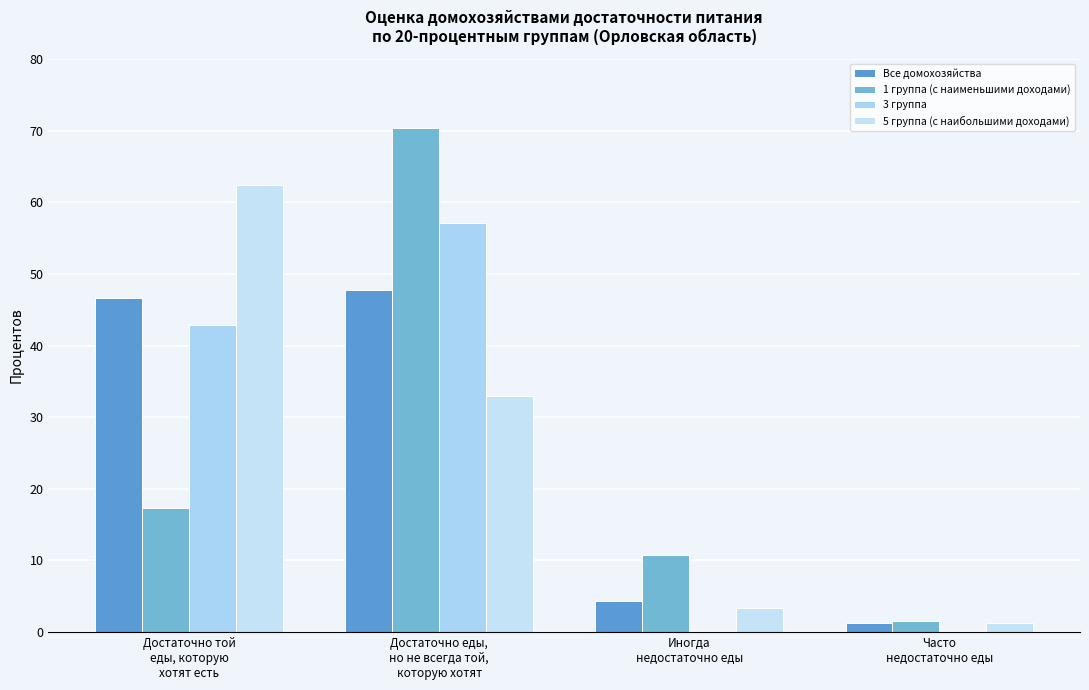

Reading left to right, what are all the values shown in this chart?

Все домохозяйства: 46.7	47.7	4.3	1.3
1 группа (с наименьшими доходами): 17.3	70.3	10.8	1.5
3 группа: 42.9	57.1	0.0	0.0
5 группа (с наибольшими доходами): 62.4	33.0	3.4	1.2